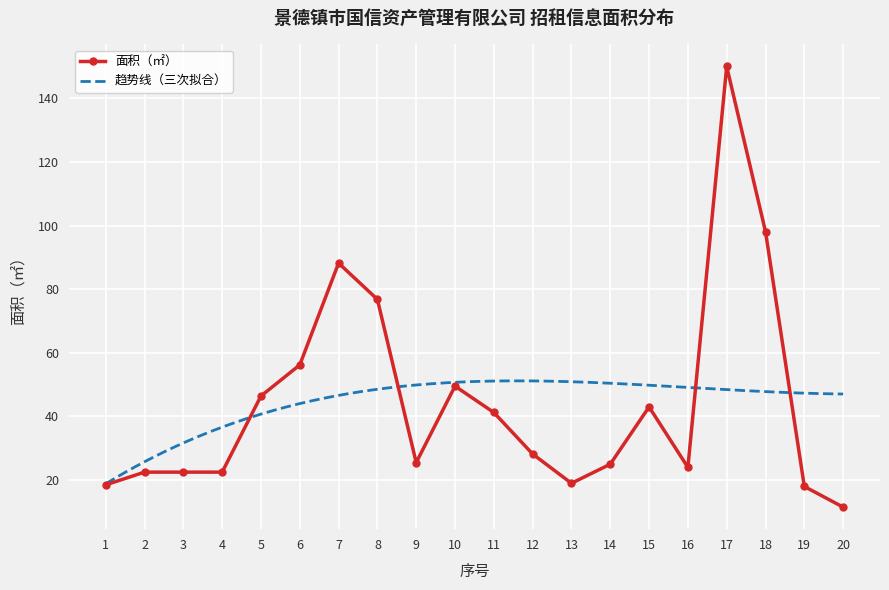

Where is the data nearest to the value 80?

8